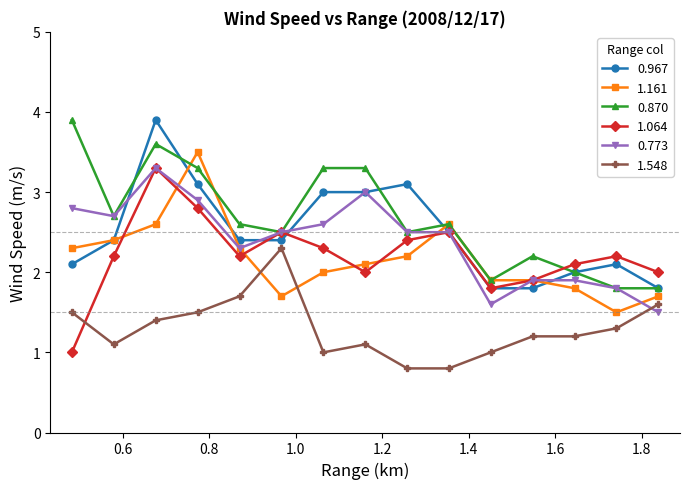

What is the highest value of the 1.161 series?

3.5